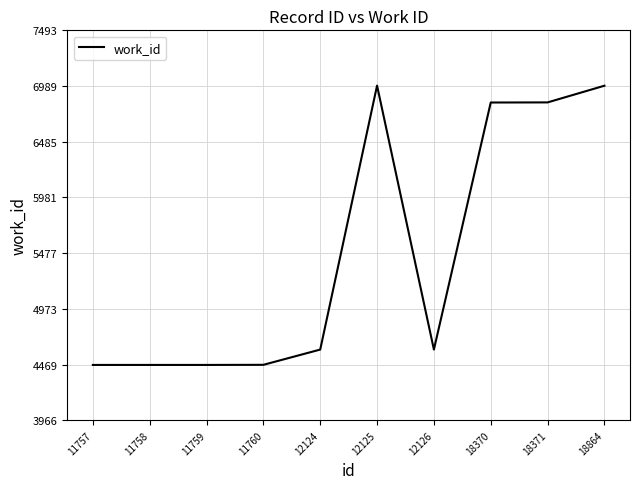

What is the sum of all values?

54741